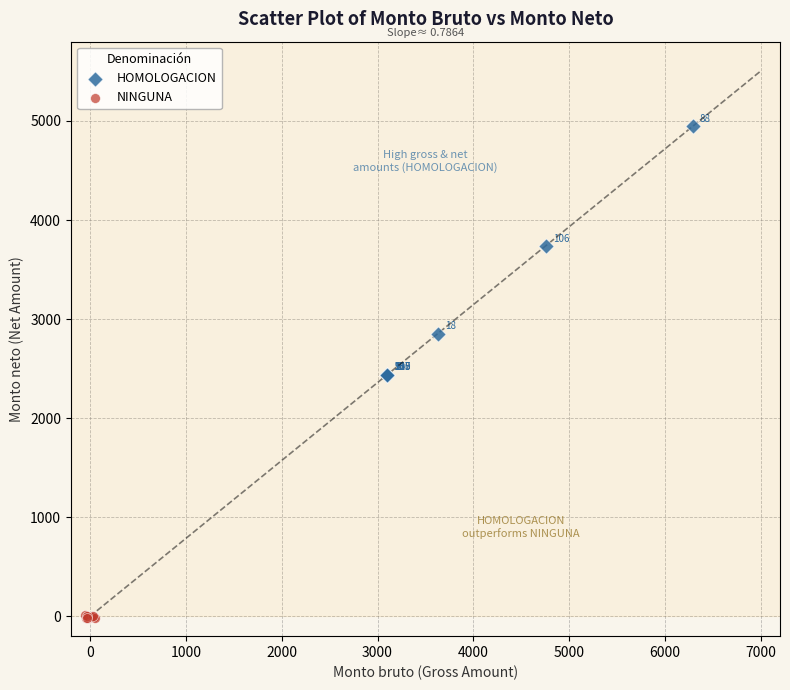

Which series has the largest Y range (max minus min)?

HOMOLOGACION